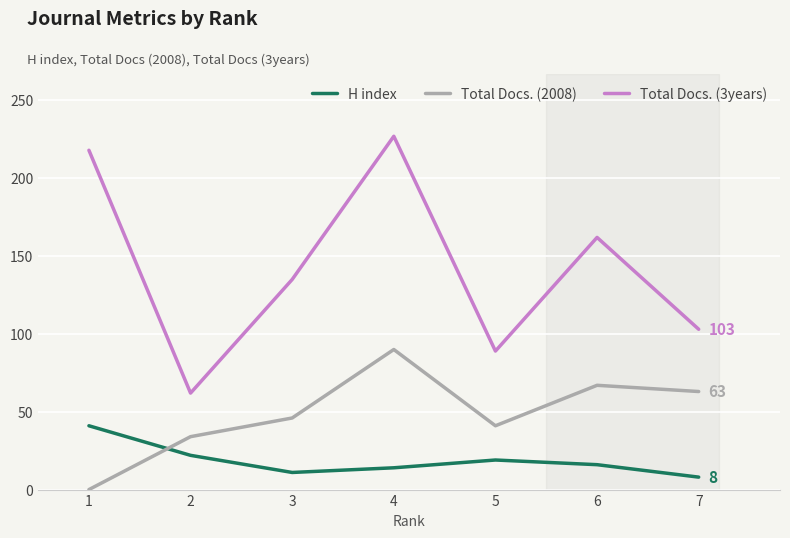

Is the value of Total Docs. (3years) at 6 greater than the value of Total Docs. (2008) at 7?

Yes